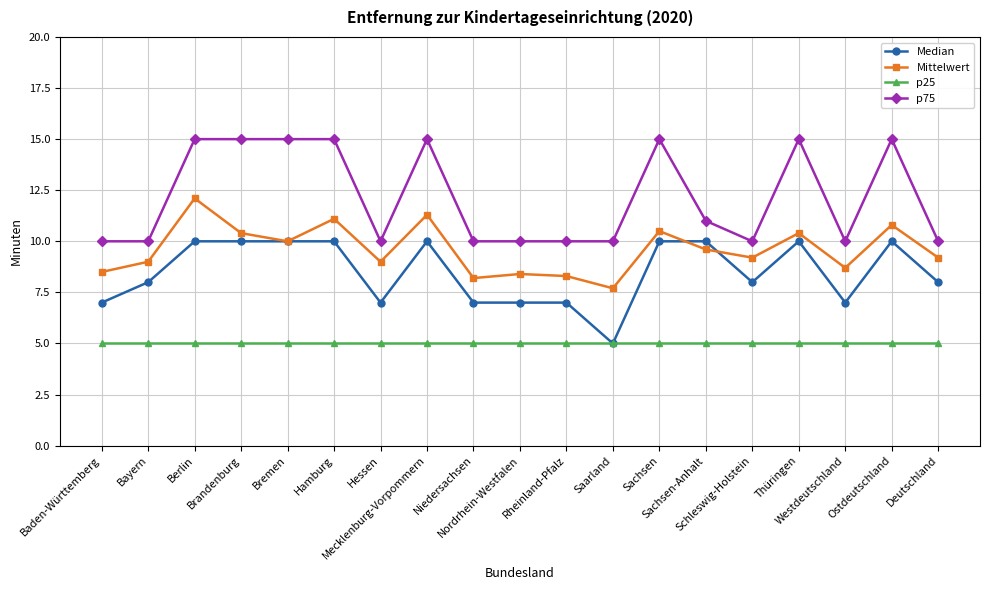

True or false: p75 and Median intersect in this chart.

False